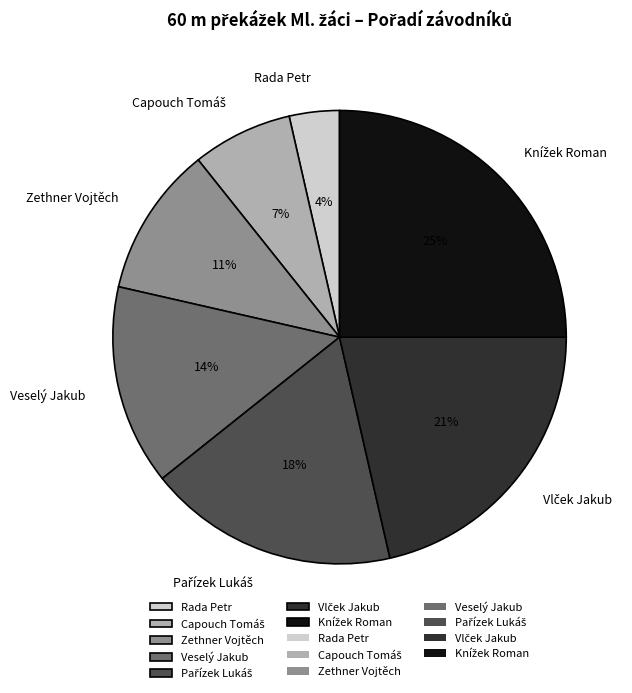

Do Veselý Jakub and Zethner Vojtěch together represent more than half of the pie?

No